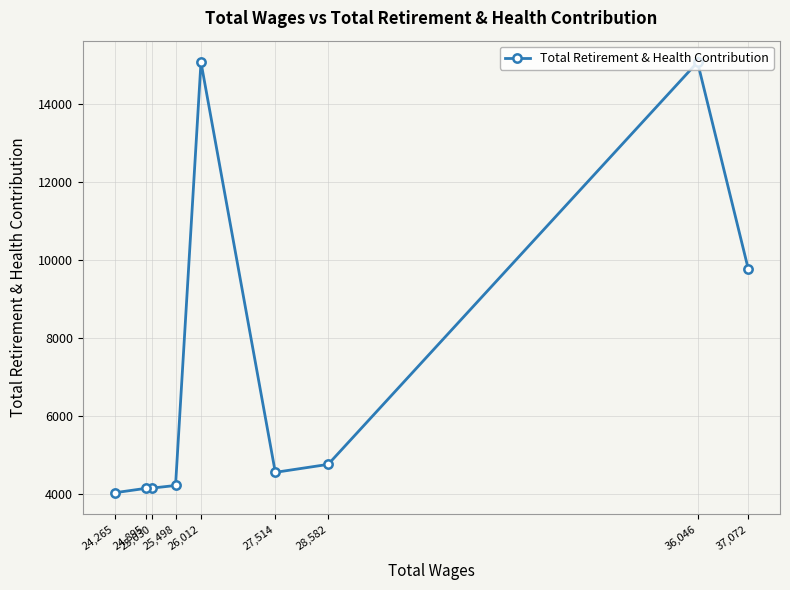

What is the difference between the maximum and minimum values?

11022